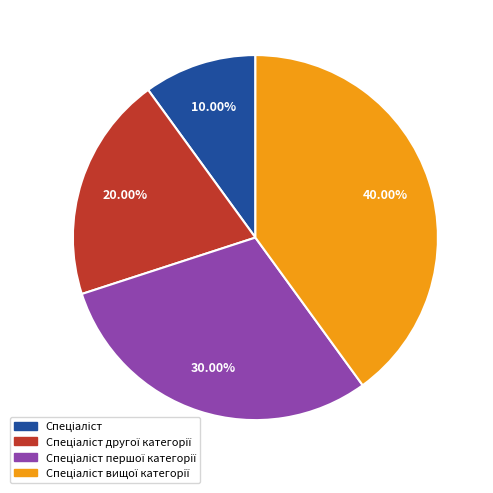

Is there a majority slice in this chart?

No